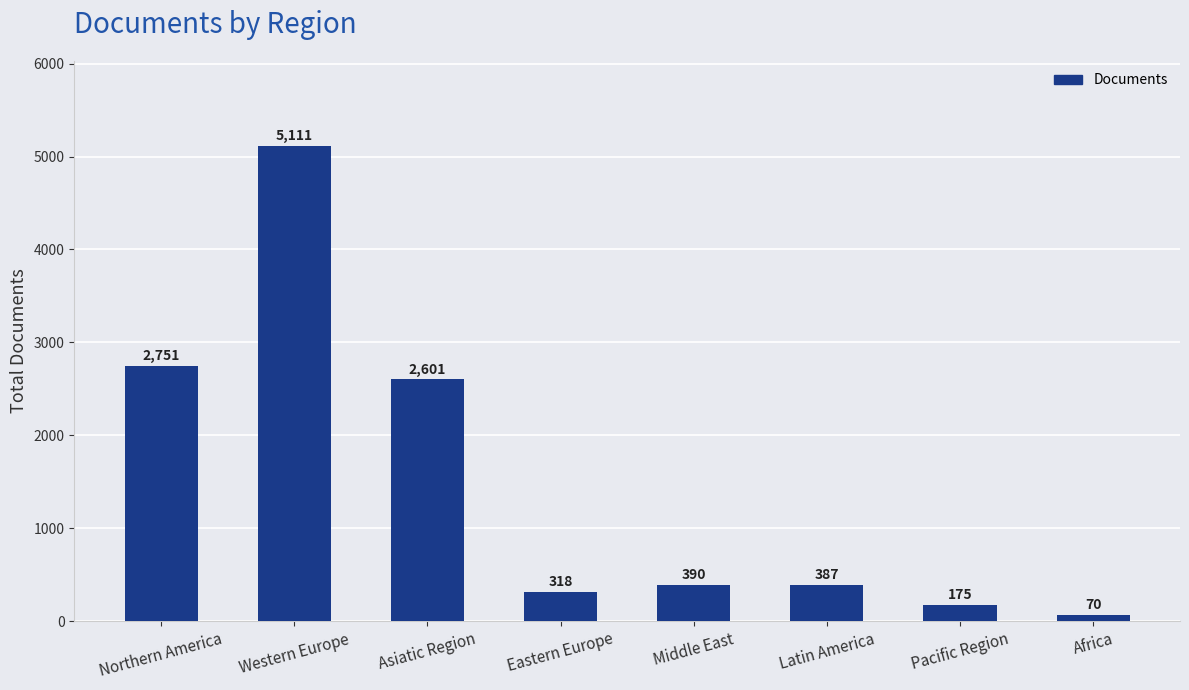

Where does the data first go above 390?

Northern America